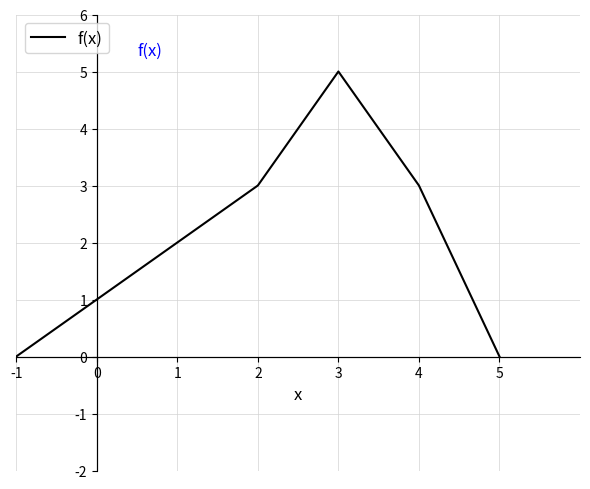

What is the sum of all values?

14